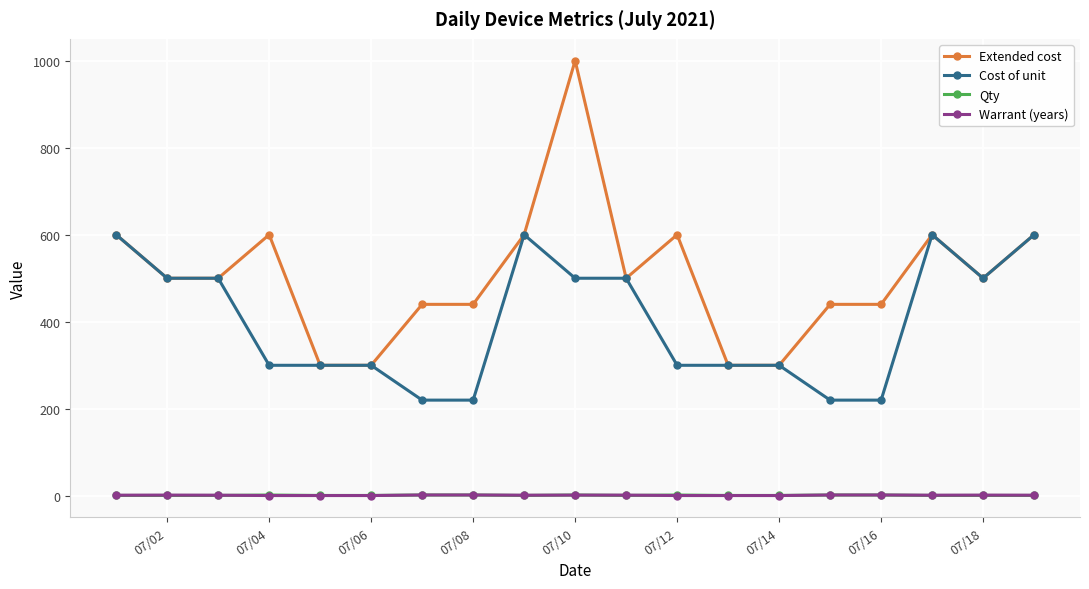

Which series has the largest range (max minus min)?

Extended cost